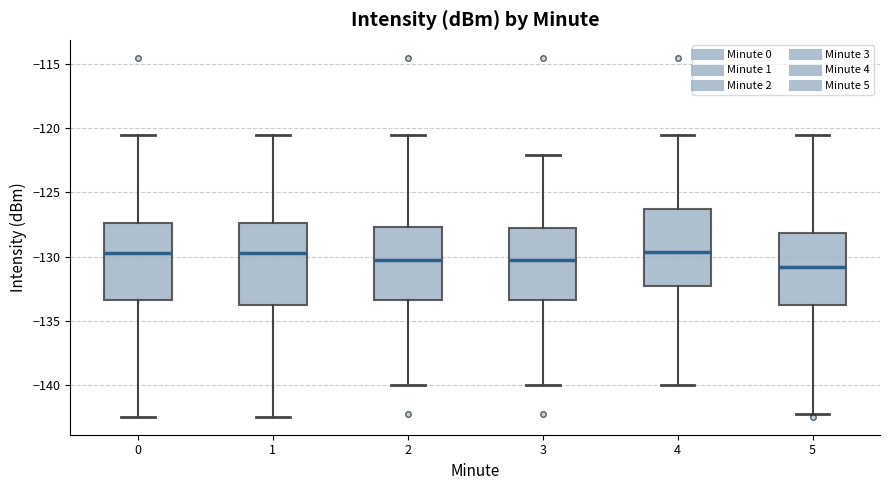

Where does the median line of the box at x = 1 sit on the y-axis? The values are not printed on the chart, so give them approximately, as read against the axis.

-129.5